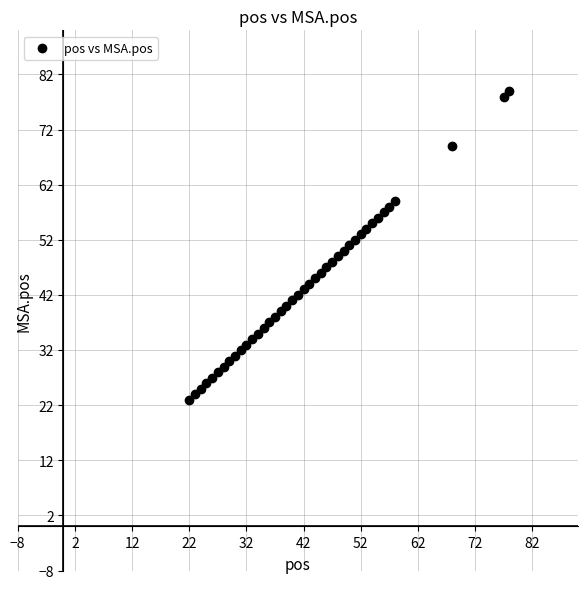

What is the range of X values (max minus min)?

56